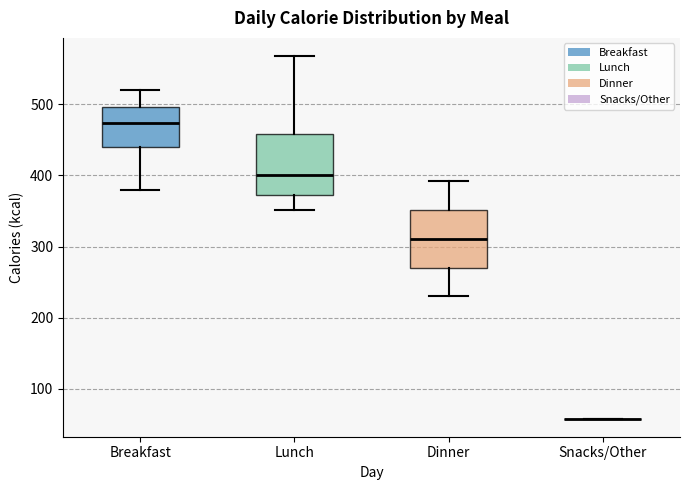

Reading left to right, transcribe this box plot: for each box, give where its median line is, the range the box spans, and where its two whiskers end, as read against the y-axis. The values are not printed on the chart, so give them approximately, as read against the axis.

Breakfast: median 470, box 440 to 500, whiskers 380 to 520
Lunch: median 400, box 370 to 460, whiskers 350 to 570
Dinner: median 310, box 270 to 350, whiskers 230 to 390
Snacks/Other: box collapsed to a line at 60, whiskers 60 to 60